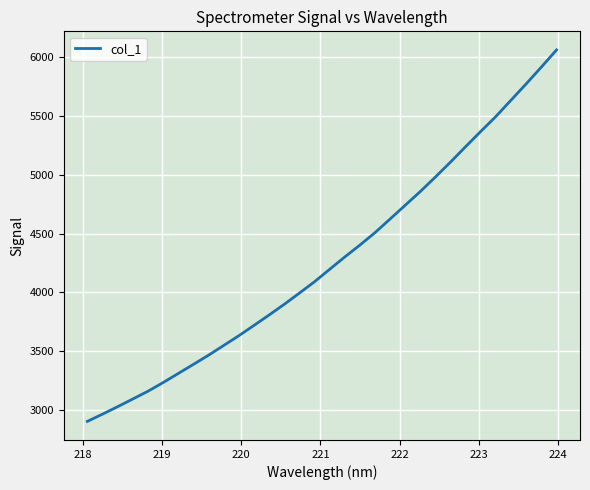

True or false: the data has more than 2 interior local peaks.

False